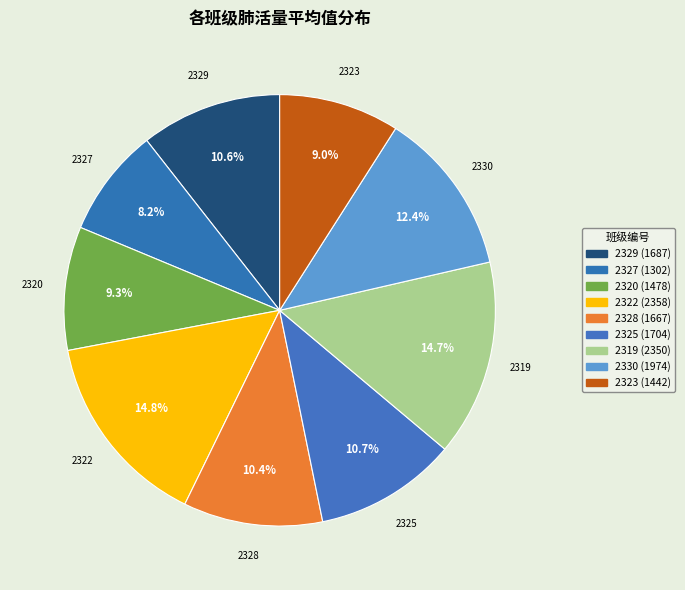

Combined, do 2327 and 2328 account for over 50%?

No